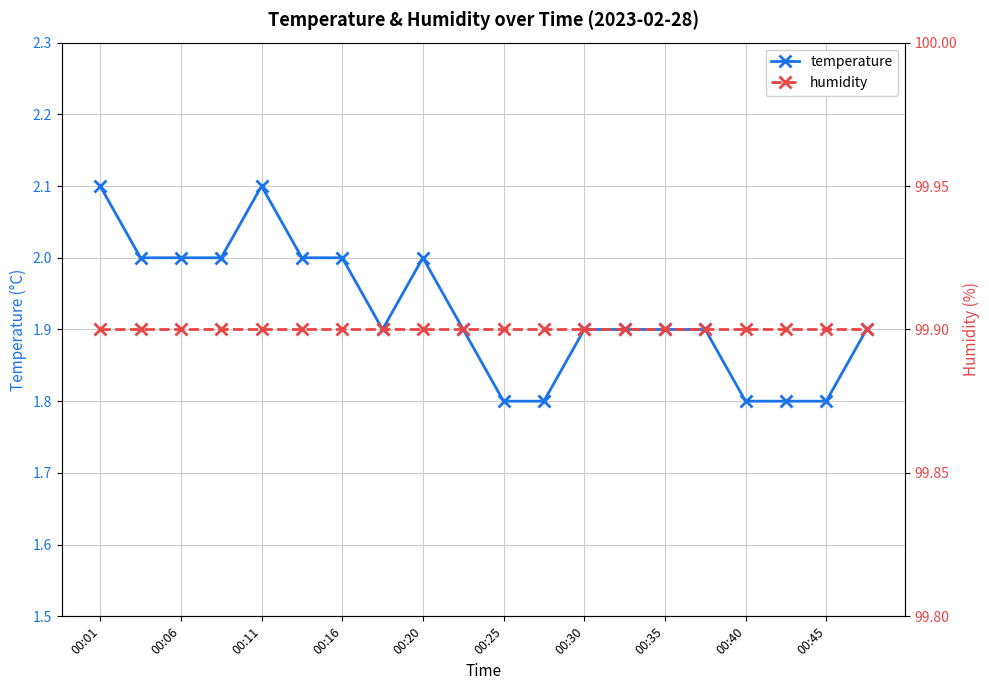

What is the minimum value for temperature?

1.8